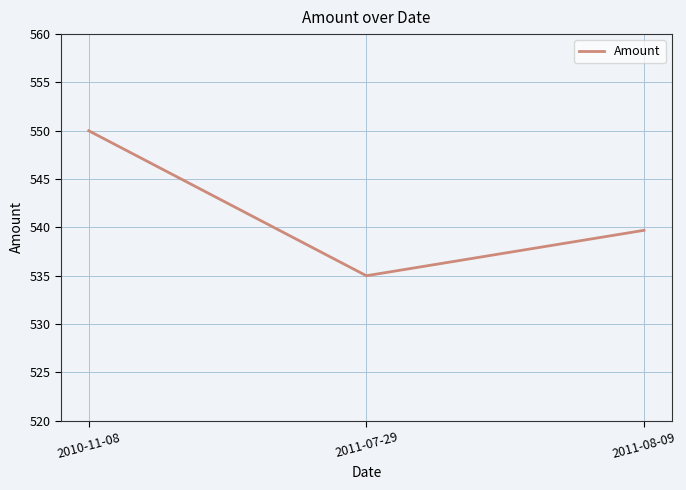

What is the average value?

541.6